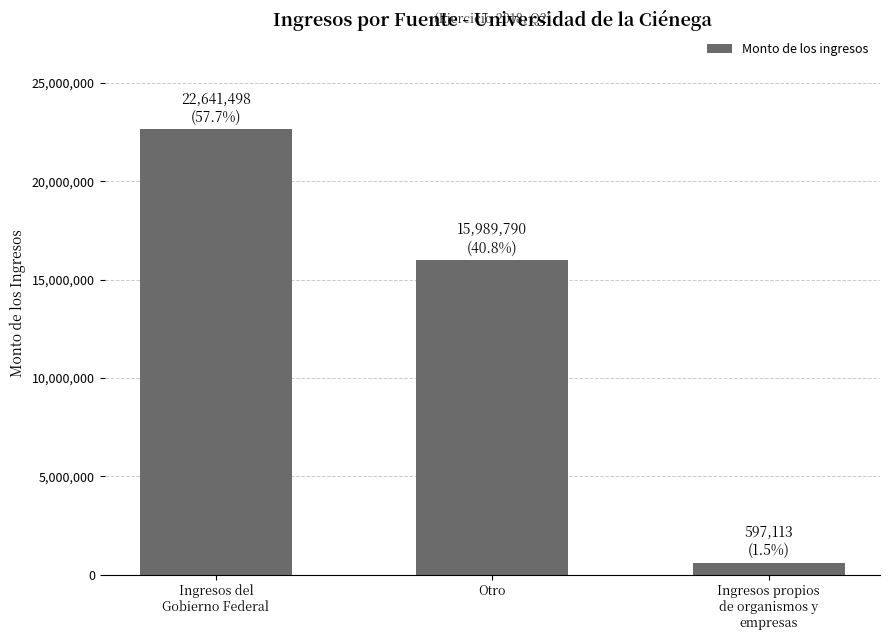

What is the label of the 1st bar from the left?

Ingresos del
Gobierno Federal